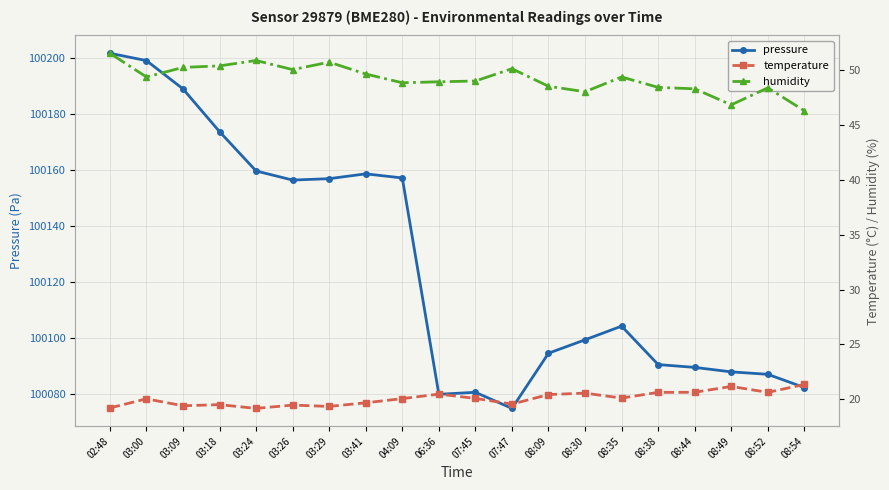

Count the number of data series in this chart.

3